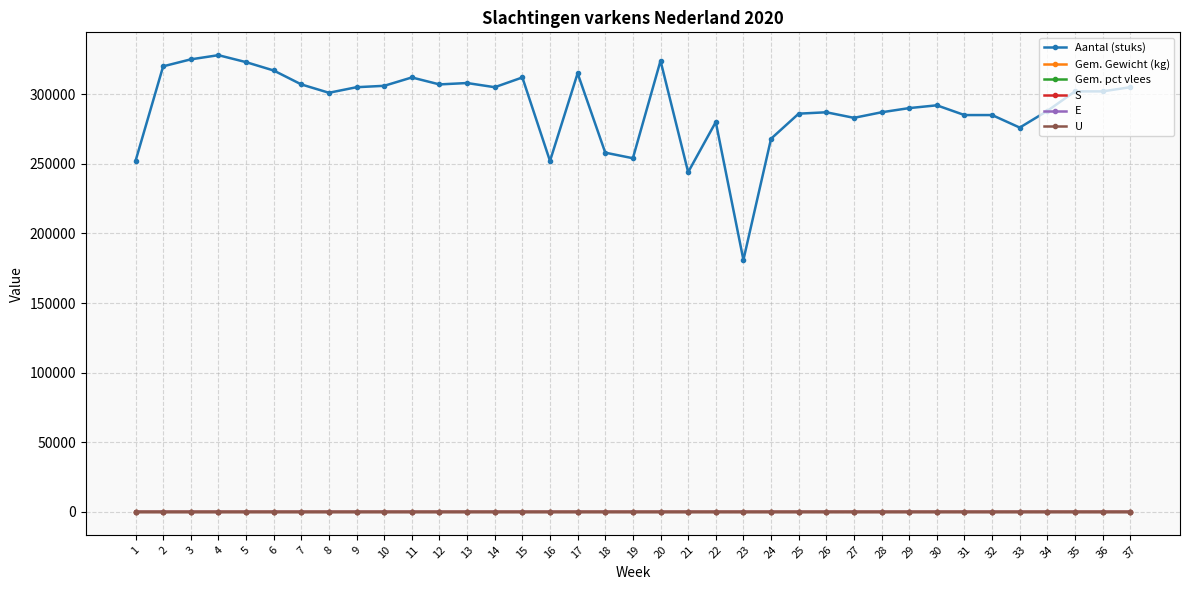

What is the difference between the highest and lowest values at 34?

287998.8